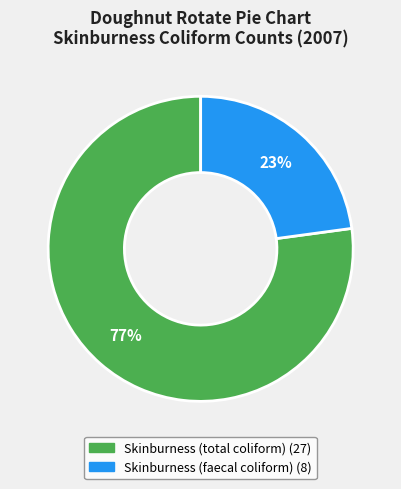

How many slices are in this pie chart?

2